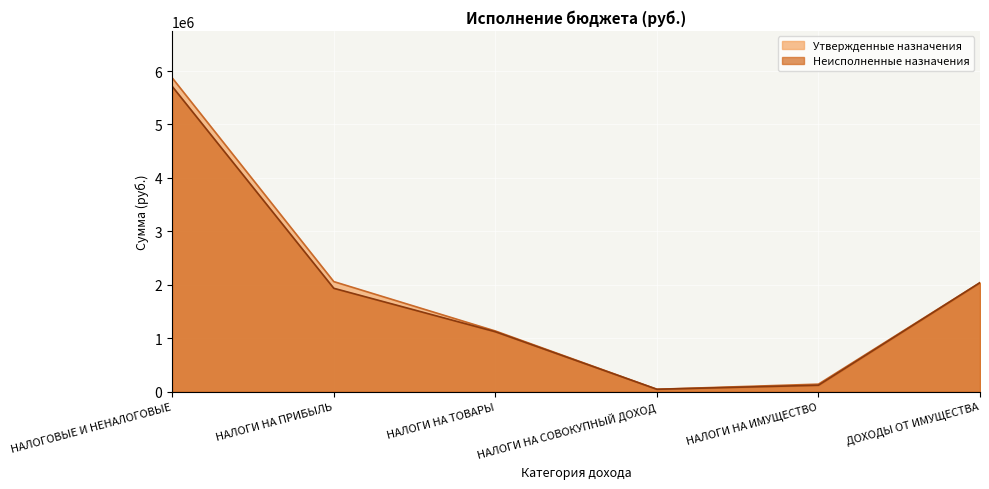

What position from the left is НАЛОГИ НА ТОВАРЫ?

3